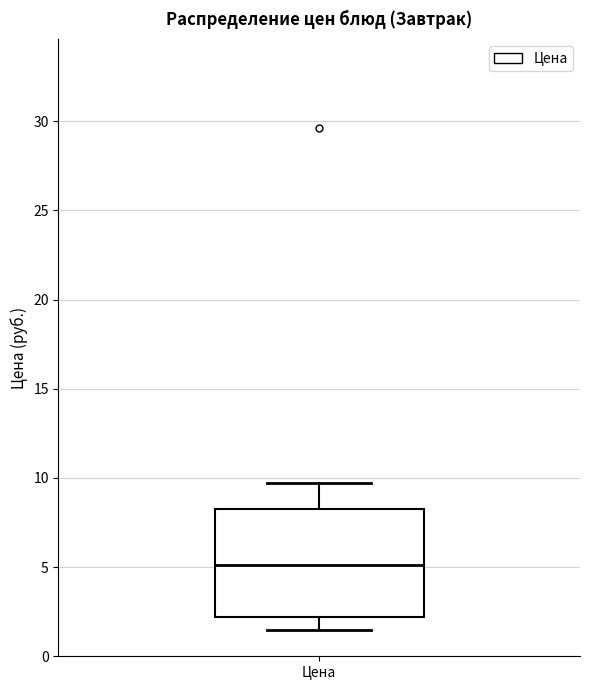

Transcribe this box plot: give where the median line is, the range the box spans, and where the two whiskers end, as read against the y-axis. The values are not printed on the chart, so give them approximately, as read against the axis.

median 5.0, box 2.0 to 8.5, whiskers 1.5 to 9.5